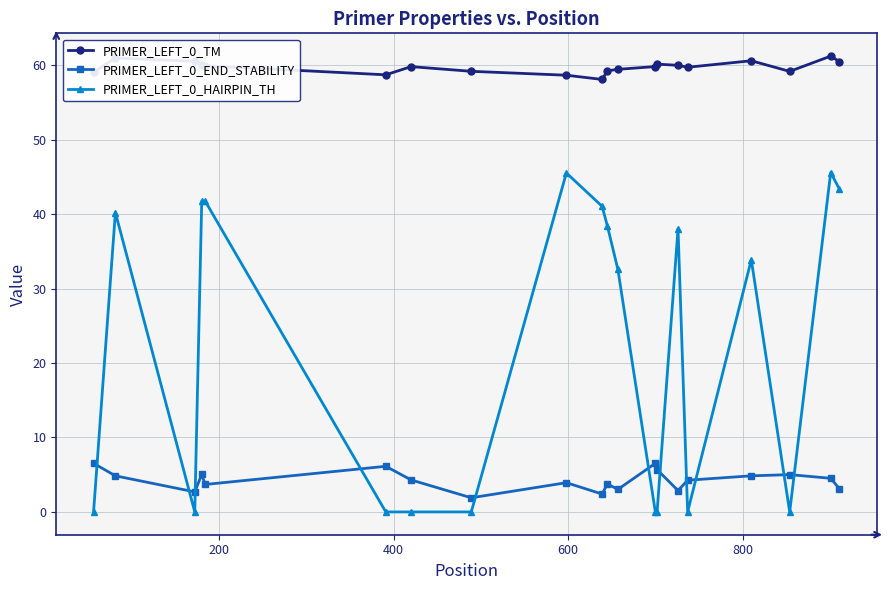

True or false: PRIMER_LEFT_0_TM has more than 2 interior local peaks.

True